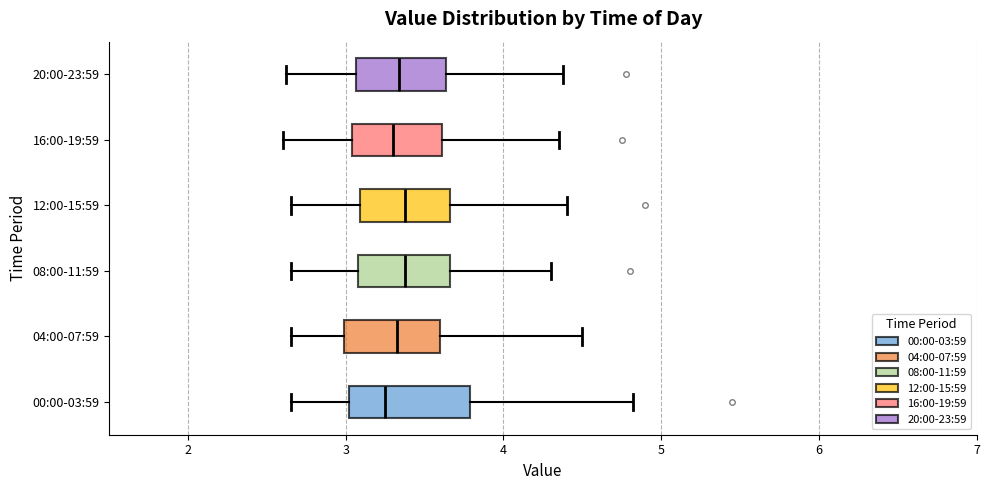

Reading bottom to top, transcribe this box plot: for each box, give where its median line is, the range the box spans, and where its two whiskers end, as read against the x-axis. The values are not printed on the chart, so give them approximately, as read against the axis.

00:00-03:59: median 3.3, box 3.0 to 3.8, whiskers 2.7 to 4.8
04:00-07:59: median 3.3, box 3.0 to 3.6, whiskers 2.7 to 4.5
08:00-11:59: median 3.4, box 3.1 to 3.7, whiskers 2.7 to 4.3
12:00-15:59: median 3.4, box 3.1 to 3.7, whiskers 2.7 to 4.4
16:00-19:59: median 3.3, box 3.0 to 3.6, whiskers 2.6 to 4.4
20:00-23:59: median 3.3, box 3.1 to 3.6, whiskers 2.6 to 4.4